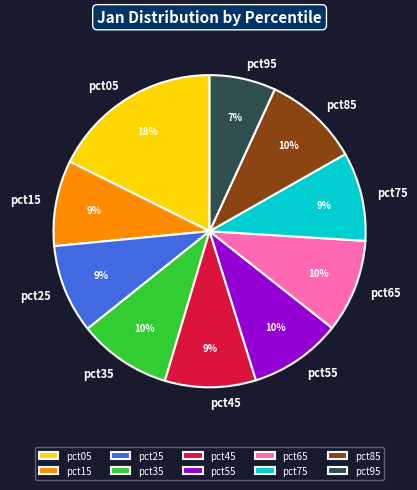

Is it true that pct35 is 10% of the pie?

True